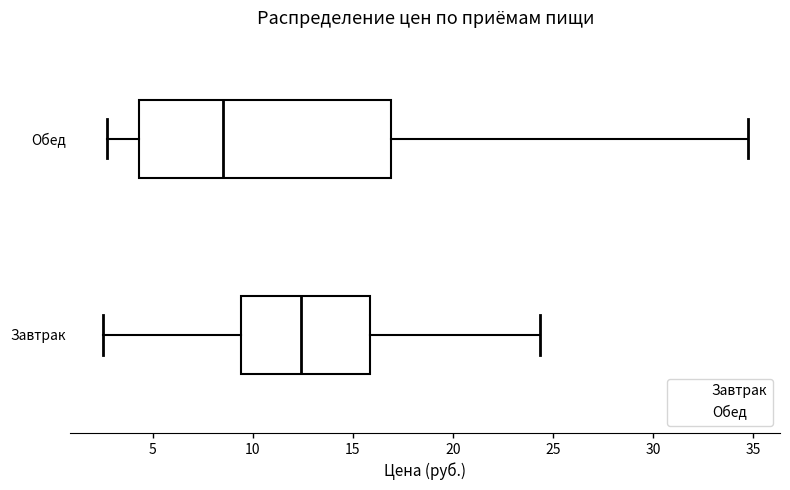

Which box has the furthest to the right median line?

Завтрак